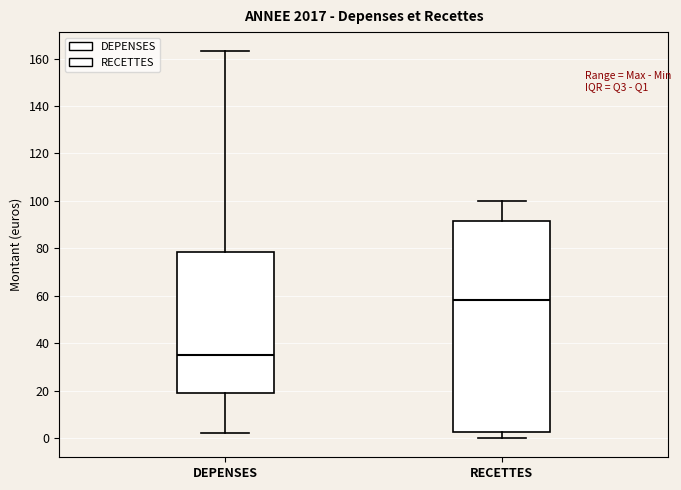

Where is the lower edge of the box for DEPENSES on the y-axis? The values are not printed on the chart, so give them approximately, as read against the axis.

20